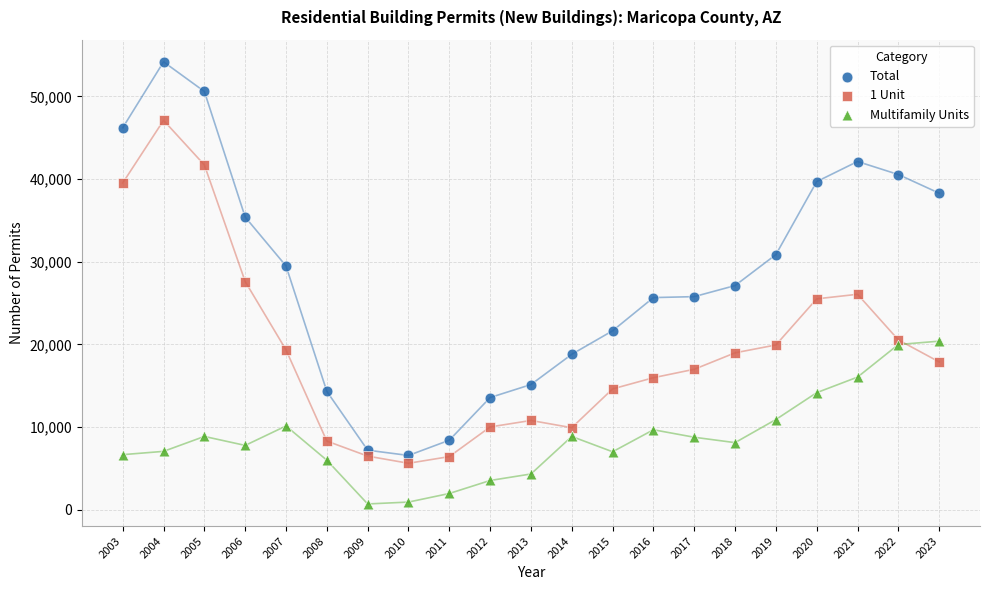

Which series reaches the maximum Y coordinate?

Total